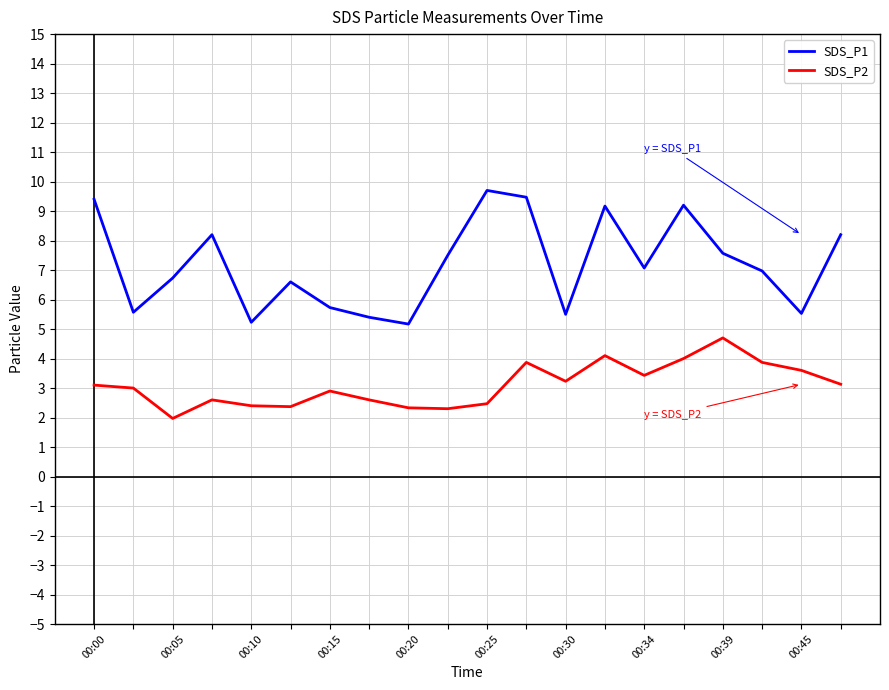

Is this an area chart (filled region under the line)?

No